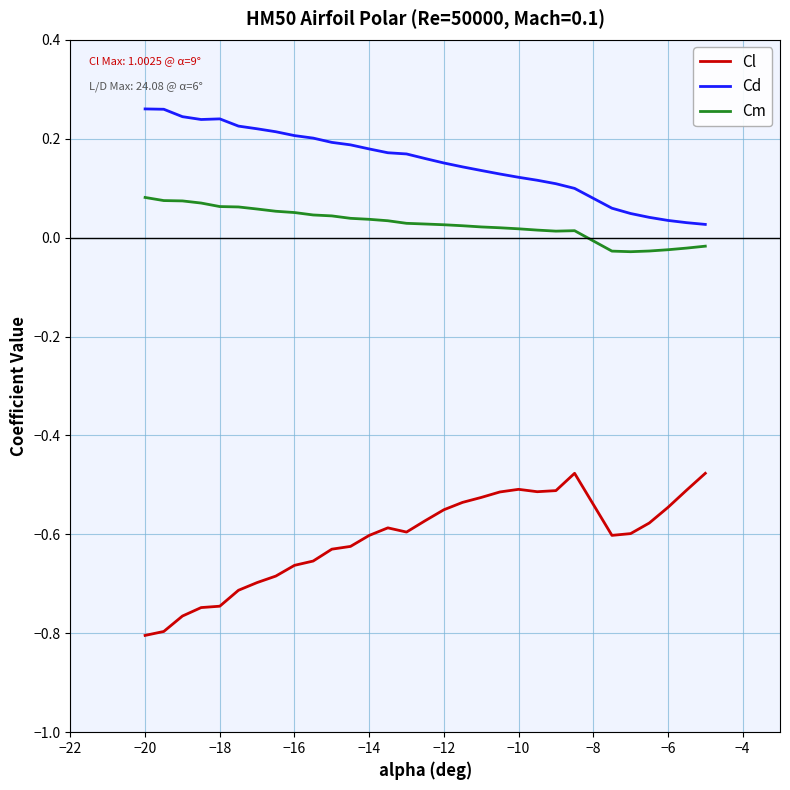

List the series in order of their overall mean, lowest first.

Cl, Cm, Cd